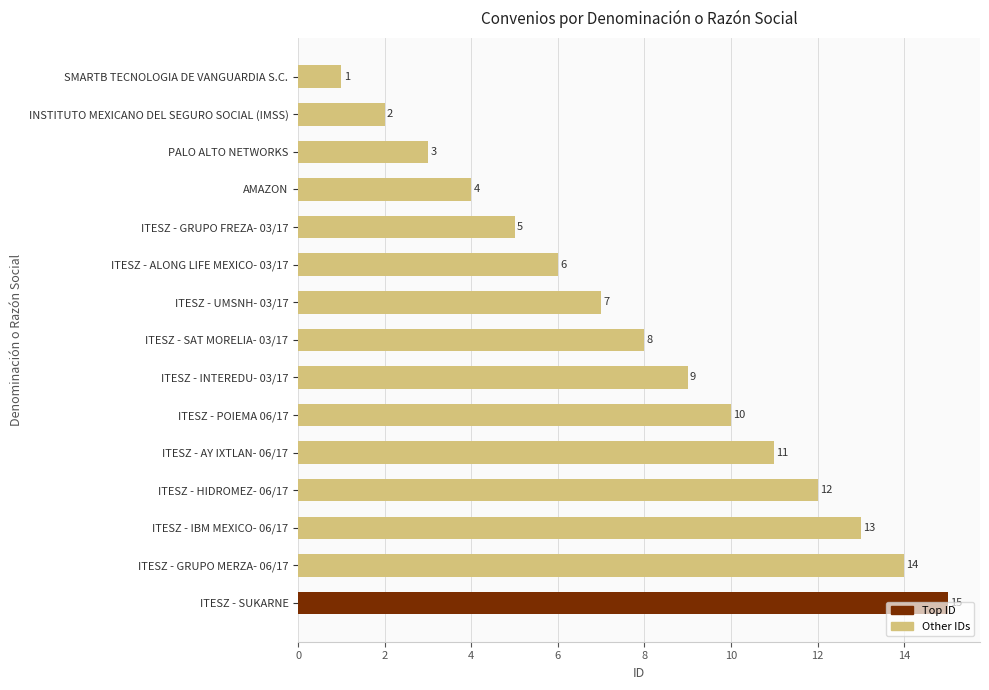

List the labels in order of value, smallest first.

SMARTB TECNOLOGIA DE VANGUARDIA S.C., INSTITUTO MEXICANO DEL SEGURO SOCIAL (IMSS), PALO ALTO NETWORKS, AMAZON, ITESZ - GRUPO FREZA- 03/17, ITESZ - ALONG LIFE MEXICO- 03/17, ITESZ - UMSNH- 03/17, ITESZ - SAT MORELIA- 03/17, ITESZ - INTEREDU- 03/17, ITESZ - POIEMA 06/17, ITESZ - AY IXTLAN- 06/17, ITESZ - HIDROMEZ- 06/17, ITESZ - IBM MEXICO- 06/17, ITESZ - GRUPO MERZA- 06/17, ITESZ - SUKARNE